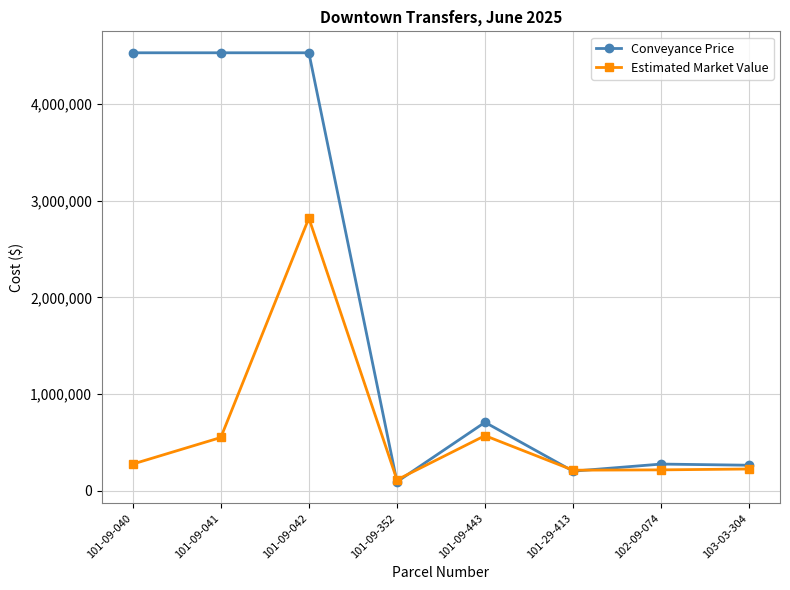

How many values in the Estimated Market Value series are below 275000?

4